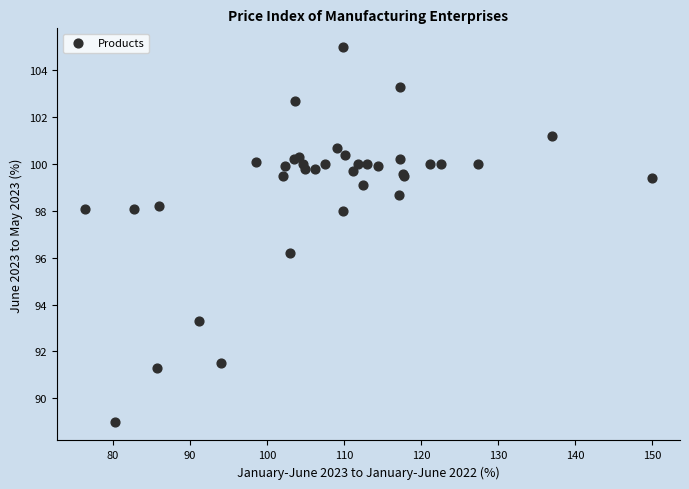

What Y value in the scatter plot is closest to 97?

96.2